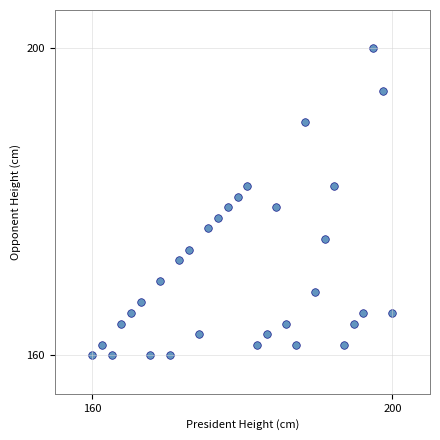

What is the range of X values (max minus min)?

40.0